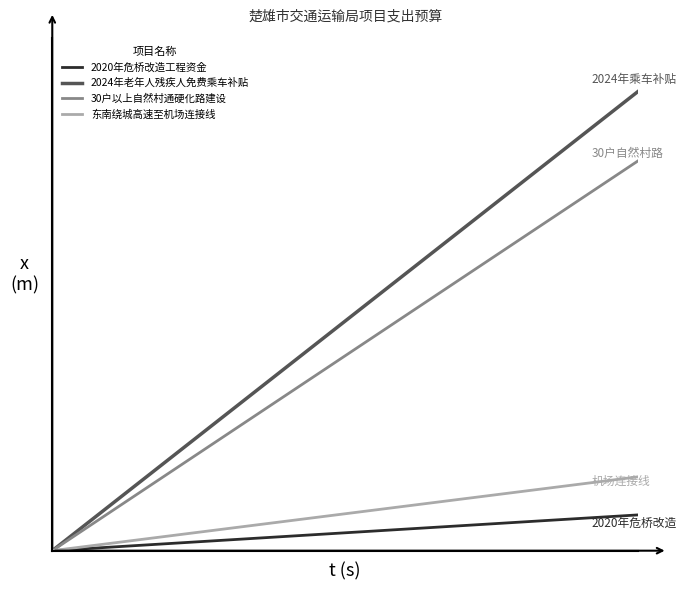

How many data points does each series have?

2